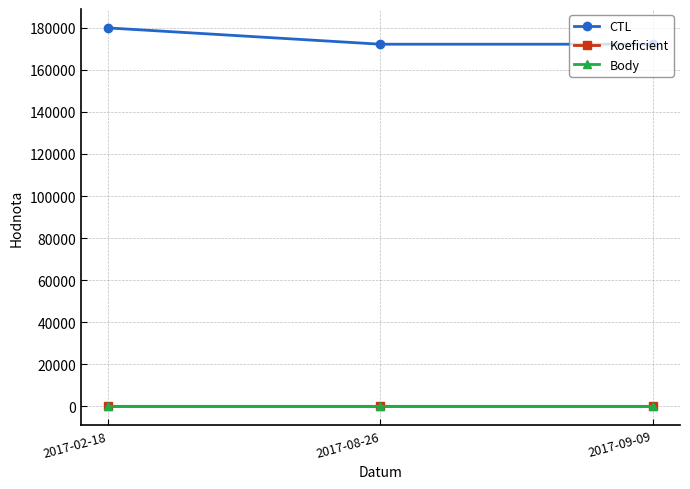

Does the chart display data point markers on the line(s)?

Yes